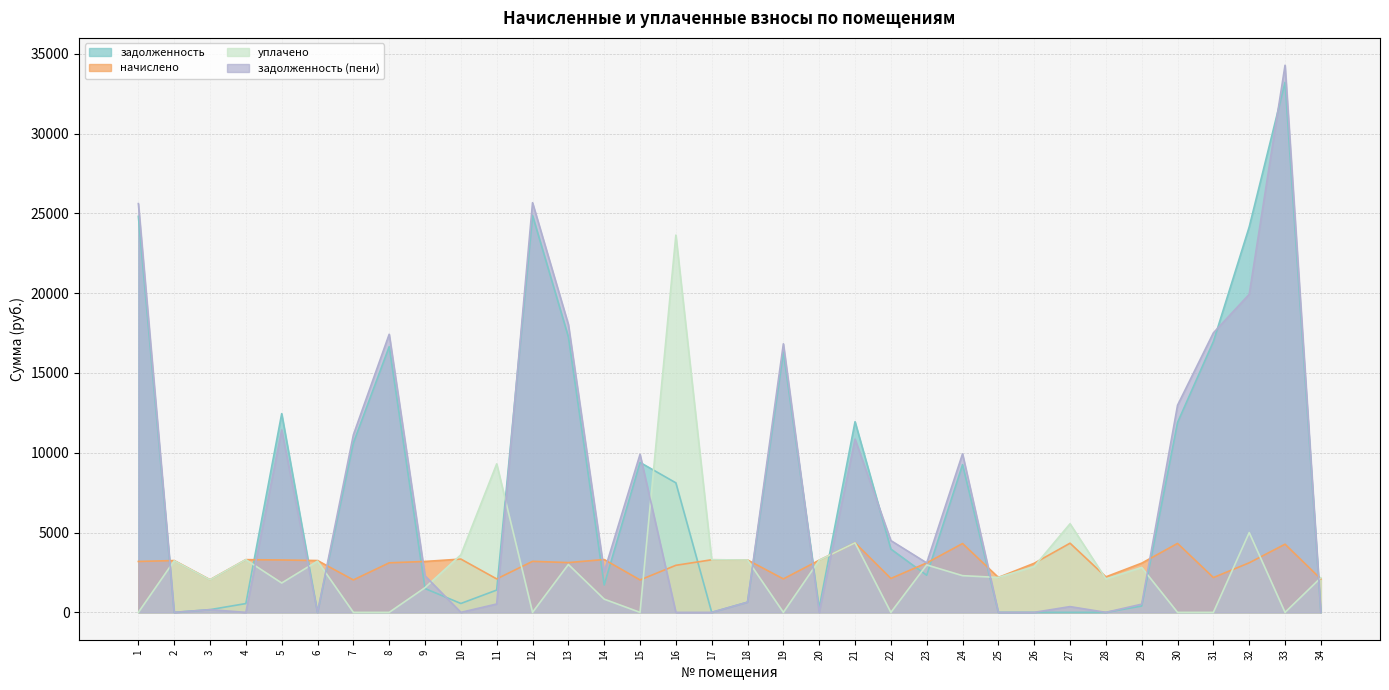

Where is уплачено nearest to the value 11818?

11